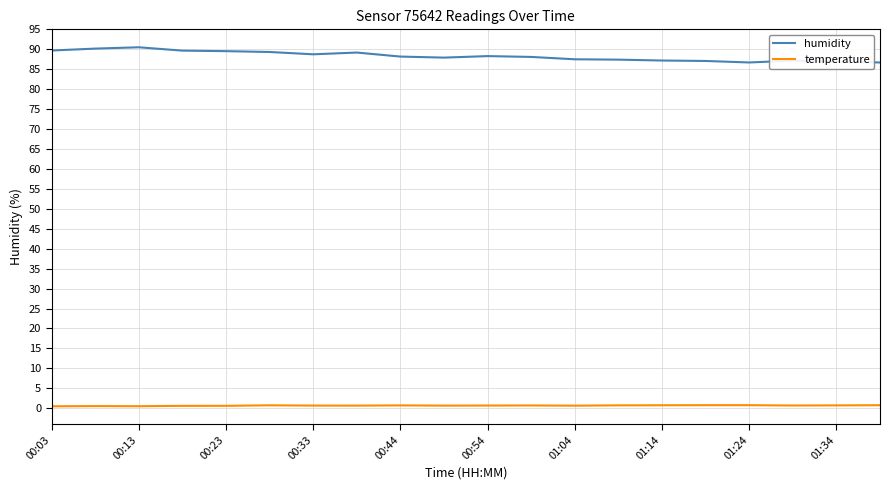

List the series in order of their overall mean, highest first.

humidity, temperature